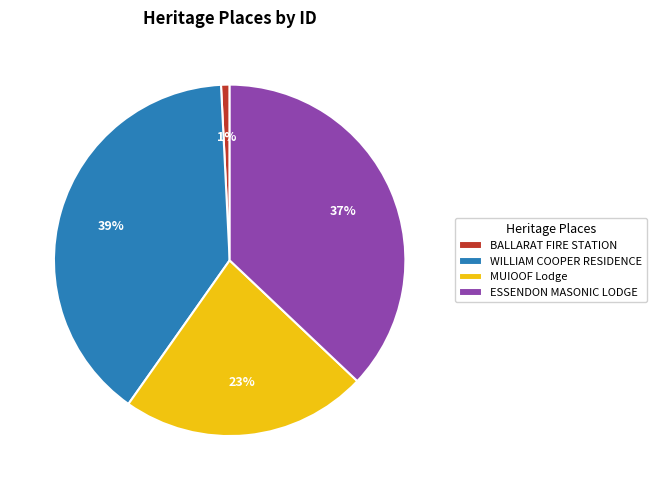

Does any single category account for the majority?

No